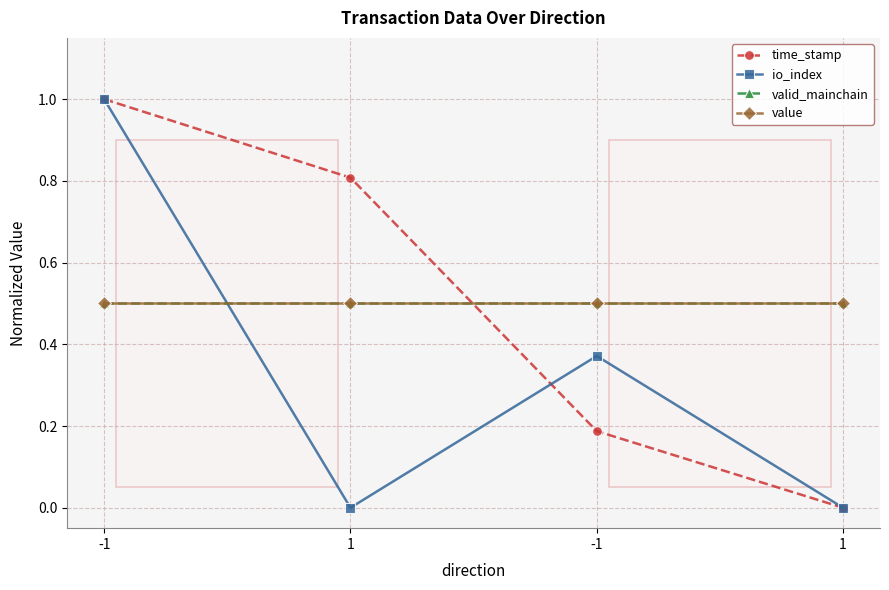

Does the chart have visible grid lines?

Yes